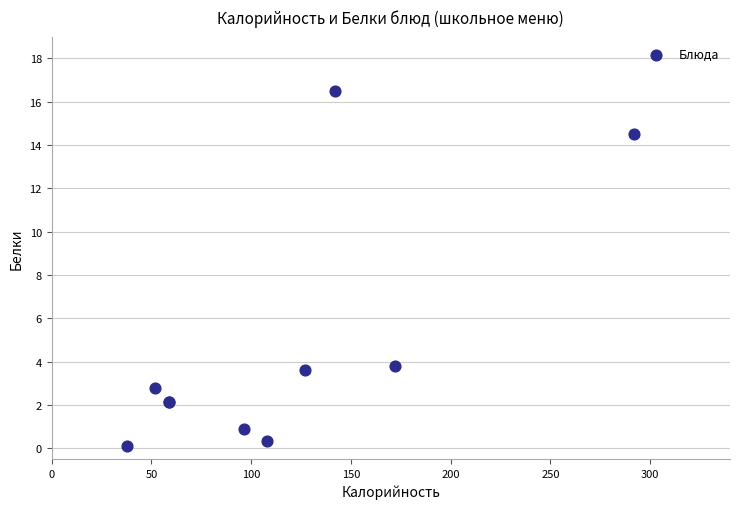

What Y value in the scatter plot is closest to 8?

3.8